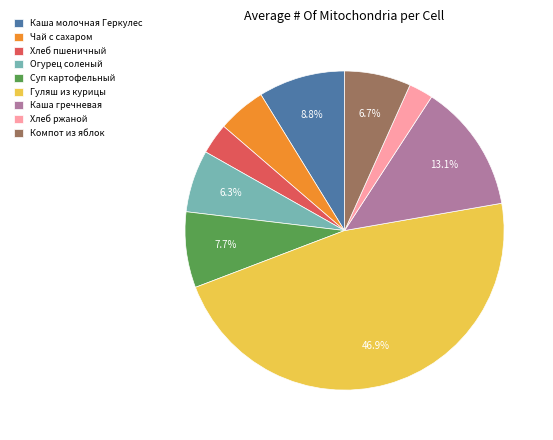

How many slices are in this pie chart?

9